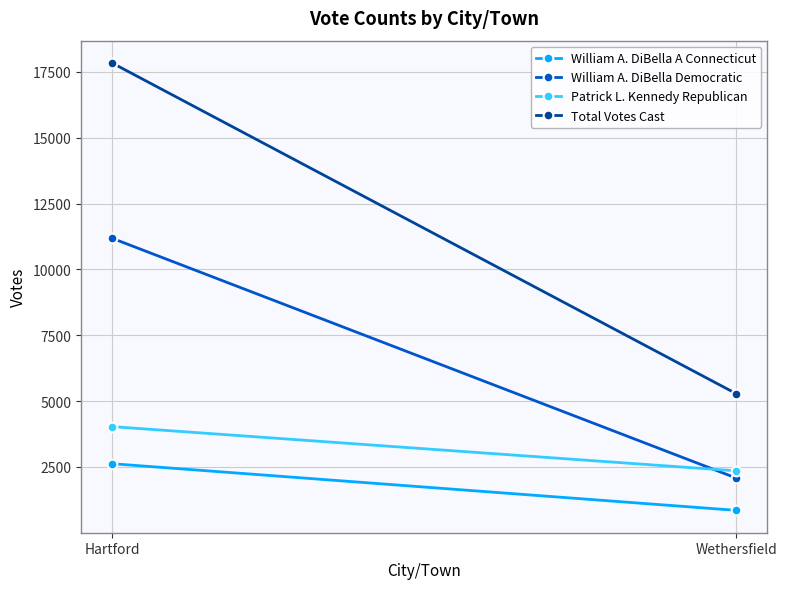

The value of Patrick L. Kennedy Republican at Hartford is 1228. True or false?

False